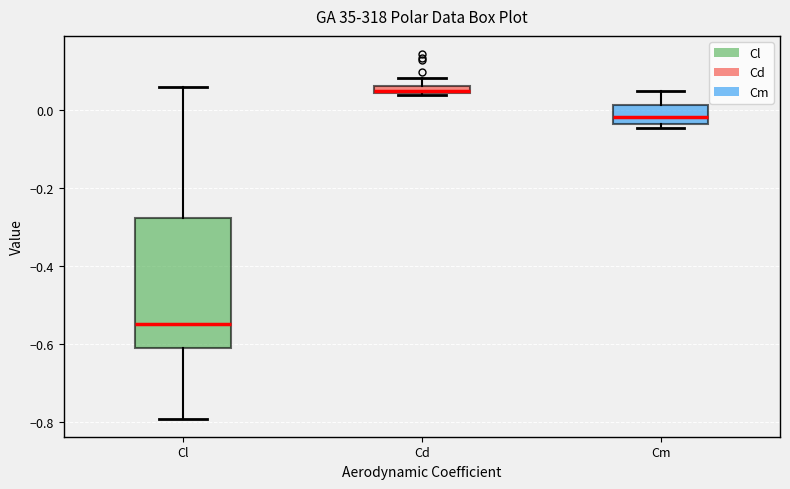

Which box's median line is the highest?

Cd